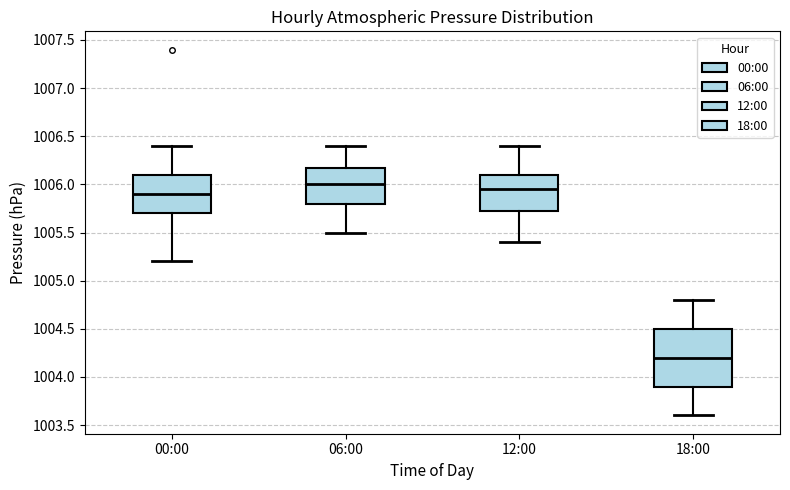

Where does the median line of the box for 06:00 sit on the y-axis? The values are not printed on the chart, so give them approximately, as read against the axis.

1006.00